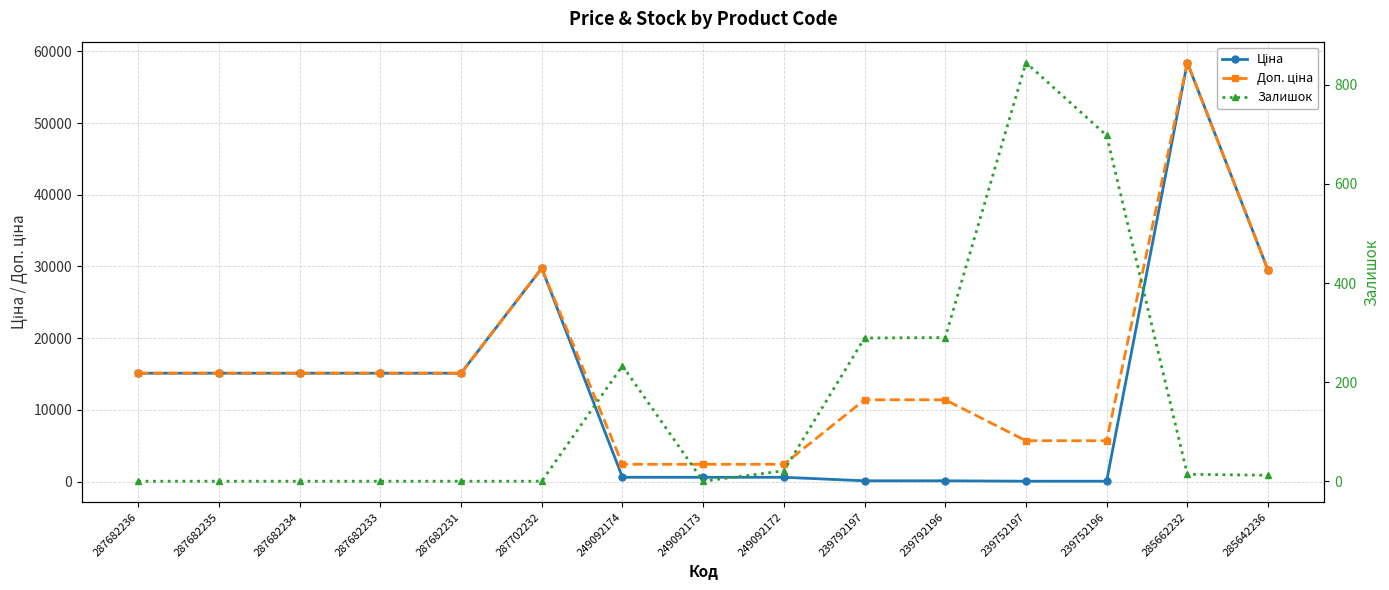

What is the label of the 12th point from the left?

239752197